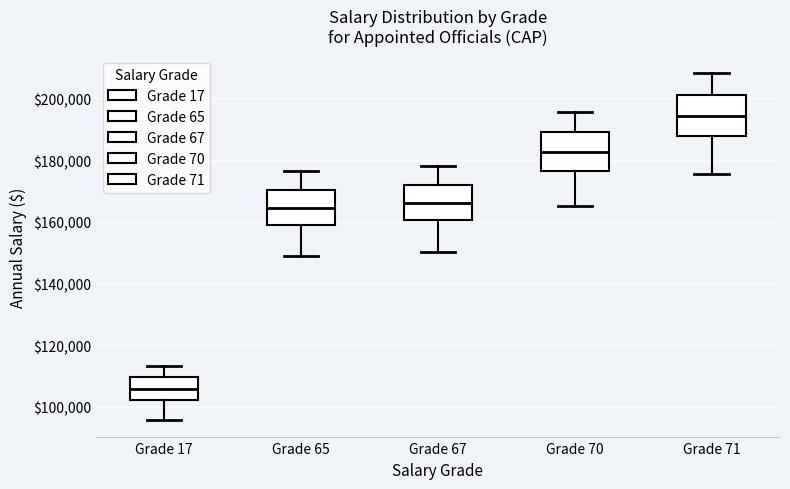

Where is the upper edge of the box for Grade 71 on the y-axis? The values are not printed on the chart, so give them approximately, as read against the axis.

202000